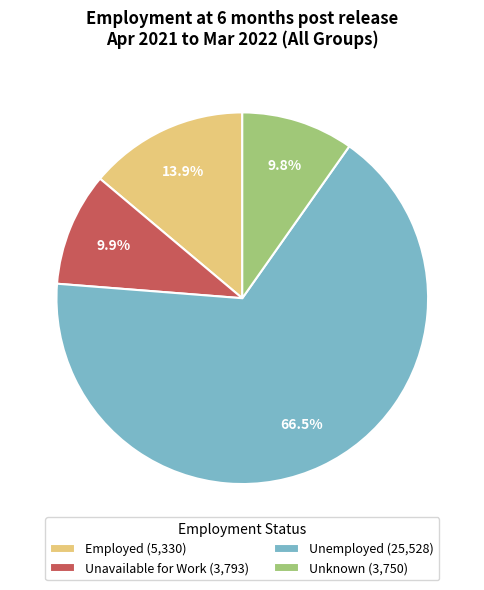

To the nearest percent, what is the combined percentage of Unavailable for Work and Unknown?

20%